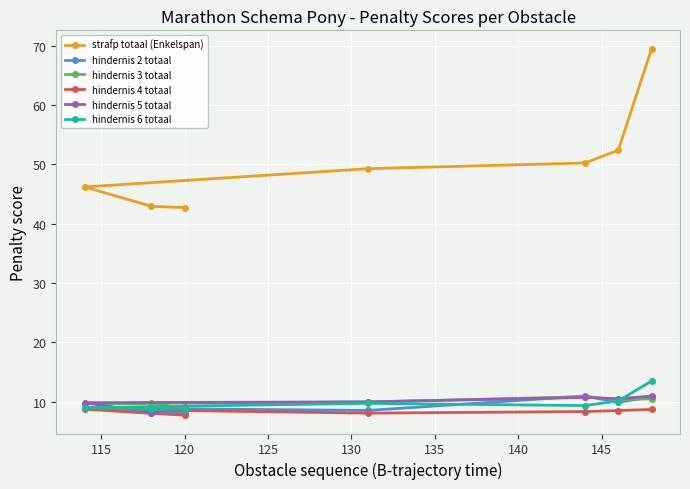

How many values in the strafp totaal (Enkelspan) series exceed 49?

4